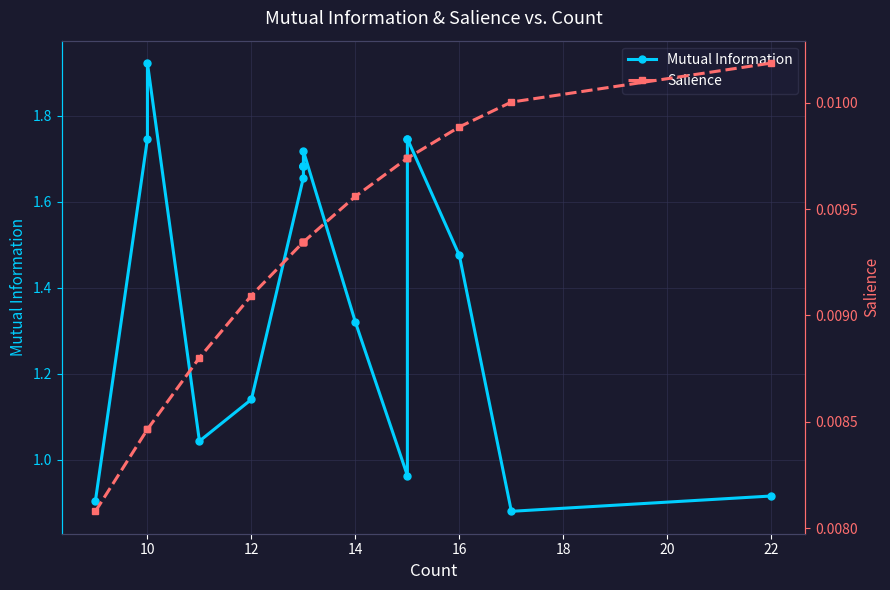

Read the Mutual Information value at 10.

1.7